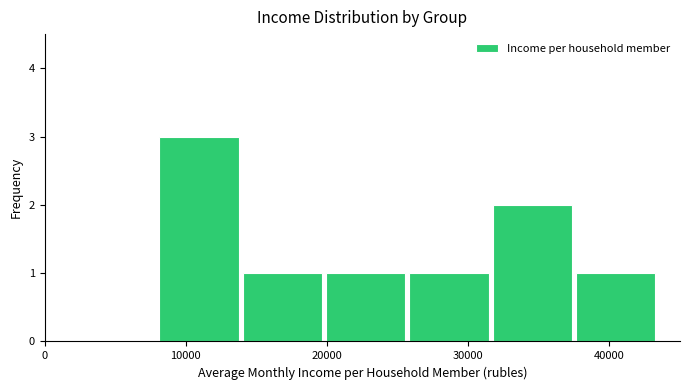

Reading left to right, list every bar in this chart as the range it spans on the x-axis followed by its height. Neither the bar edges nor the heights are printed on the chart, so give them approximately, as read against the axes.

8000 to 14000: 3
14000 to 20000: 1
20000 to 26000: 1
26000 to 32000: 1
32000 to 38000: 2
38000 to 44000: 1